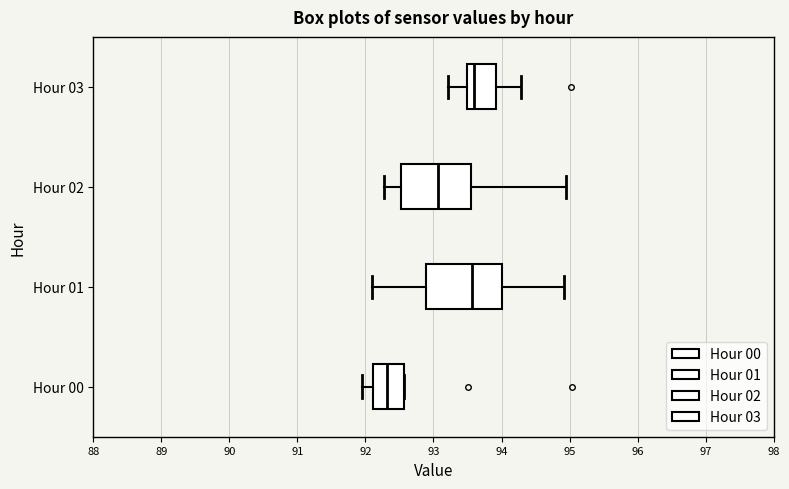

Where is the right edge of the box for Hour 03 on the x-axis? The values are not printed on the chart, so give them approximately, as read against the axis.

93.9